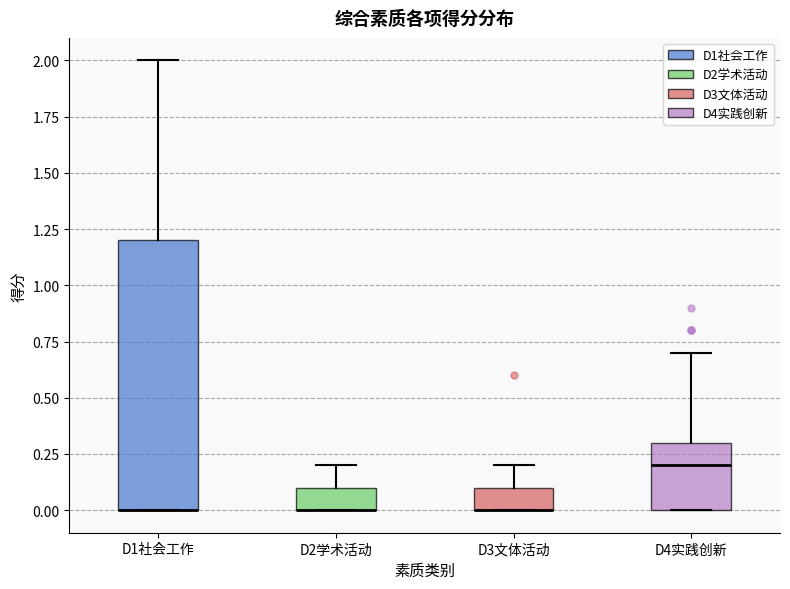

Which box is the tallest, from its lower edge to its upper edge?

D1社会工作